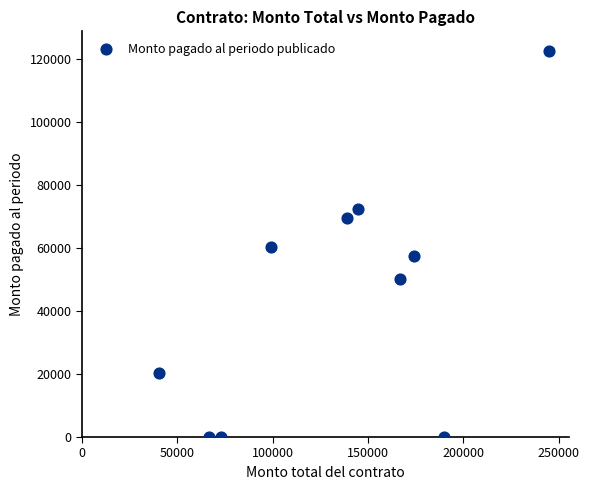

What is the average Y value?

45275.2